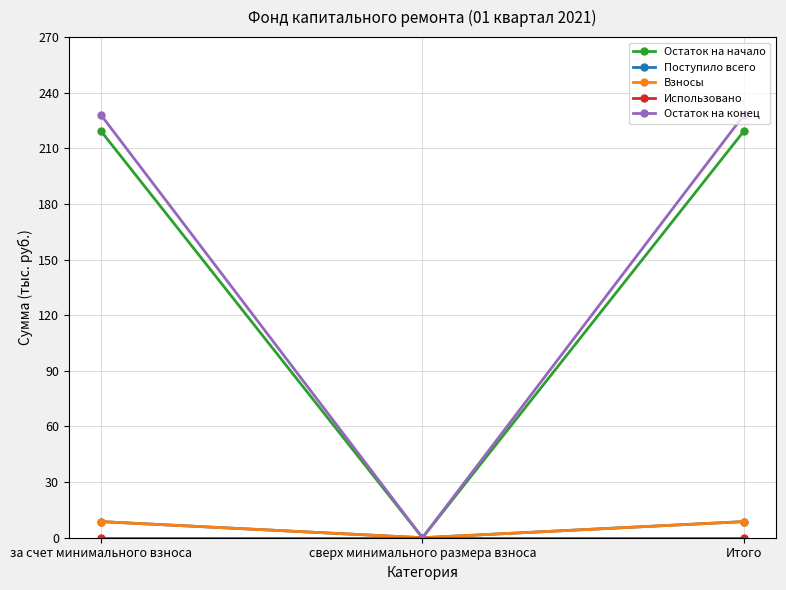

The Использовано series shows 0.0 at Итого. True or false?

True